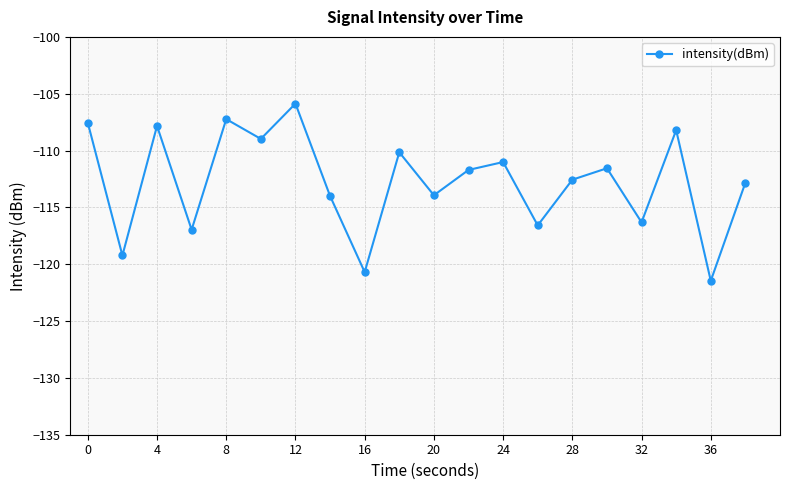

How many points are lower than both their immediate neighbors (excluding endpoints)?

8